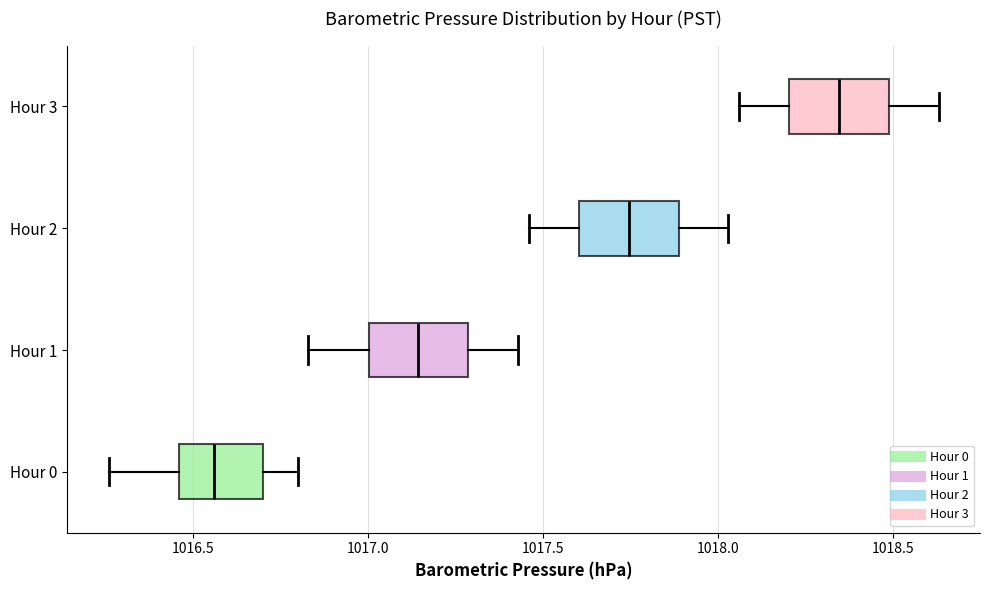

Reading bottom to top, read every box against the x-axis: the position of its median line, the range the box covers, and the ends of its whiskers. The values are not printed on the chart, so give them approximately, as read against the axis.

Hour 0: median 1016.55, box 1016.45 to 1016.70, whiskers 1016.25 to 1016.80
Hour 1: median 1017.15, box 1017.00 to 1017.30, whiskers 1016.85 to 1017.45
Hour 2: median 1017.75, box 1017.60 to 1017.90, whiskers 1017.45 to 1018.05
Hour 3: median 1018.35, box 1018.20 to 1018.50, whiskers 1018.05 to 1018.65